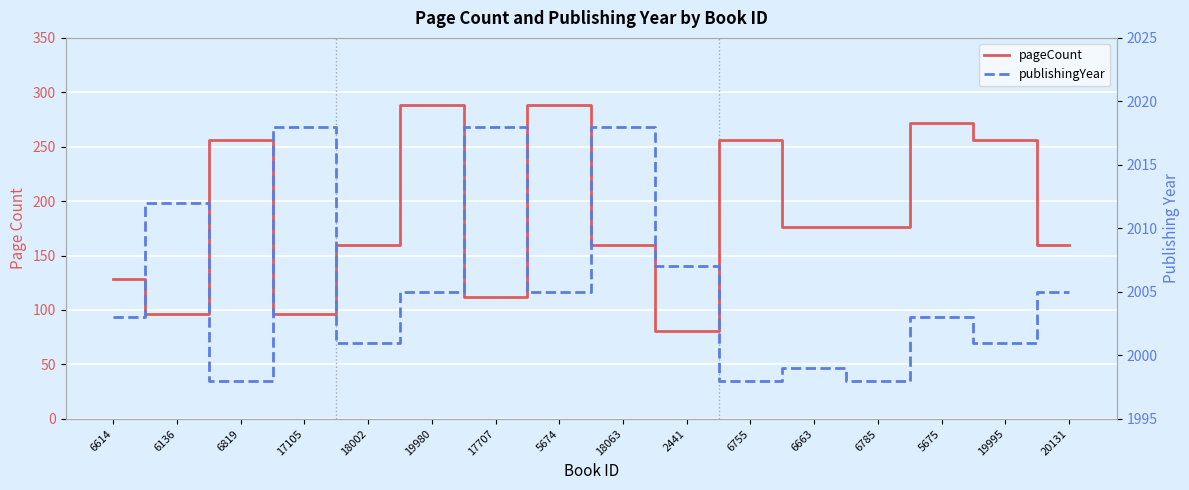

True or false: pageCount and publishingYear intersect in this chart.

False